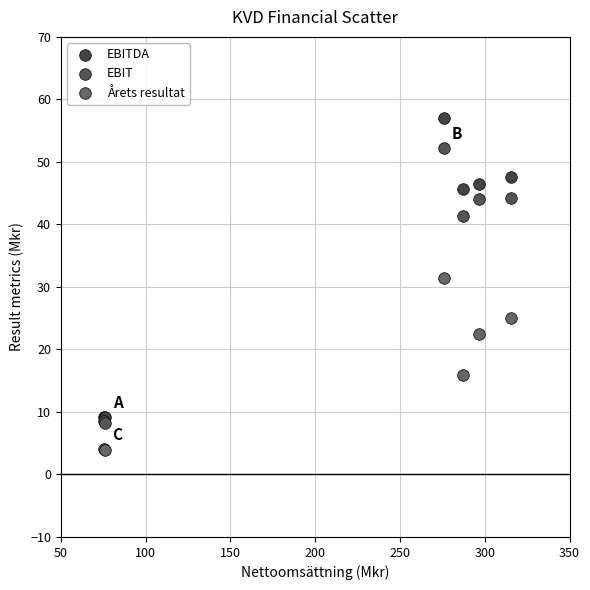

In the EBIT series, what Y value is closest to 30?

41.4